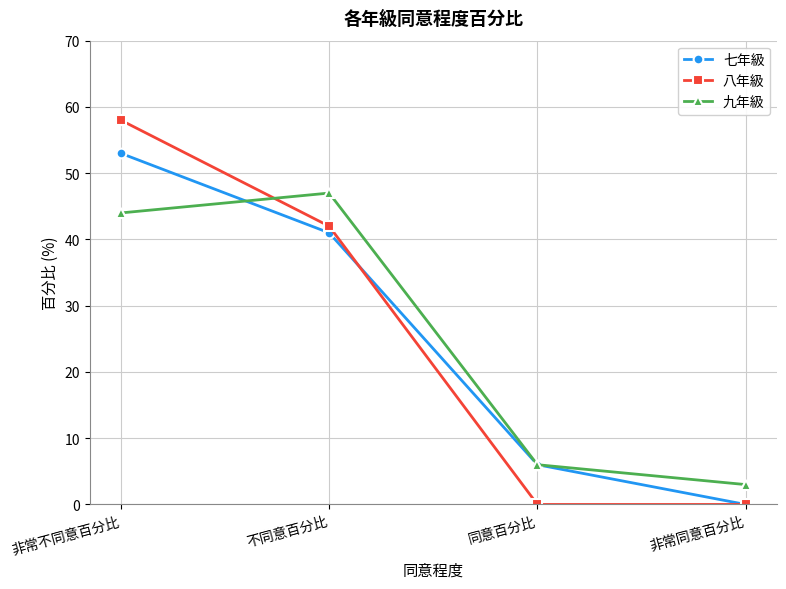

Read the 八年級 value at 非常不同意百分比.

58.0